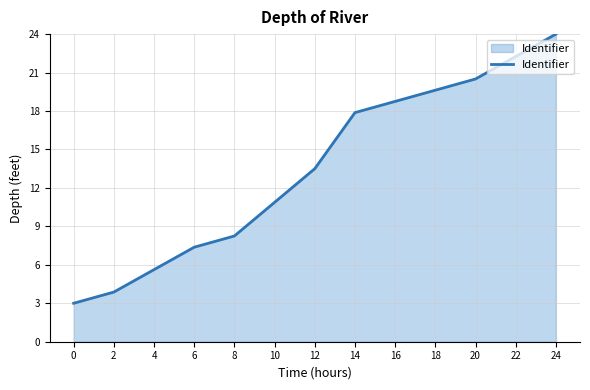

Between 16 and 20, which is larger?

20